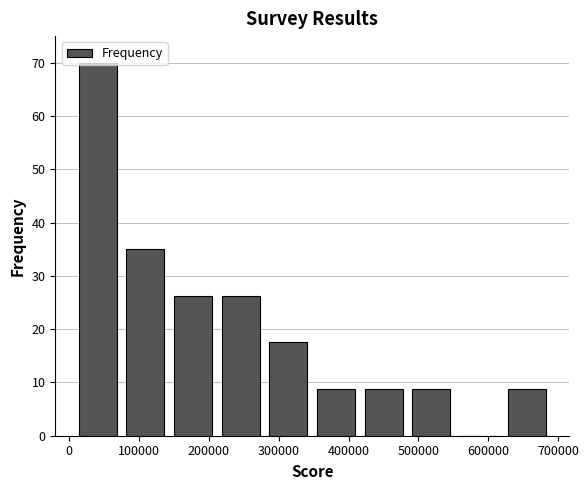

Reading left to right, list every bar in this chart as the range it spans on the x-axis followed by its height. Neither the bar edges nor the heights are printed on the chart, so give them approximately, as read against the axes.

10000 to 70000: 70
70000 to 140000: 35
140000 to 210000: 26
210000 to 280000: 26
280000 to 350000: 18
350000 to 420000: 9
420000 to 480000: 9
480000 to 550000: 9
550000 to 620000: 0
620000 to 690000: 9